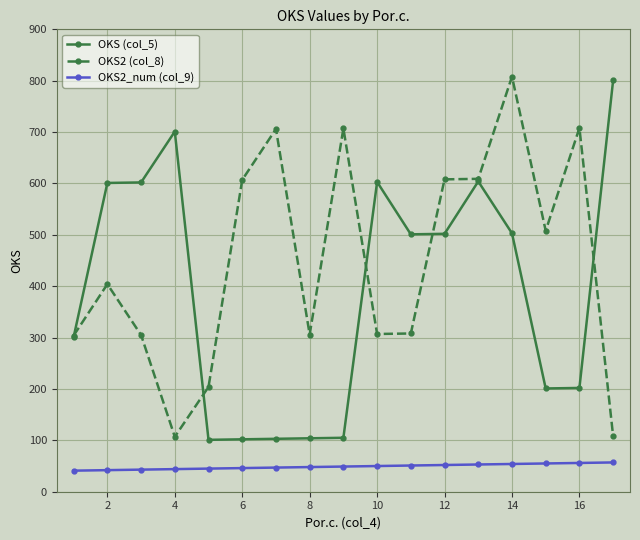

True or false: OKS2 (col_8) has more than 0 points higher than both neighbors.

True